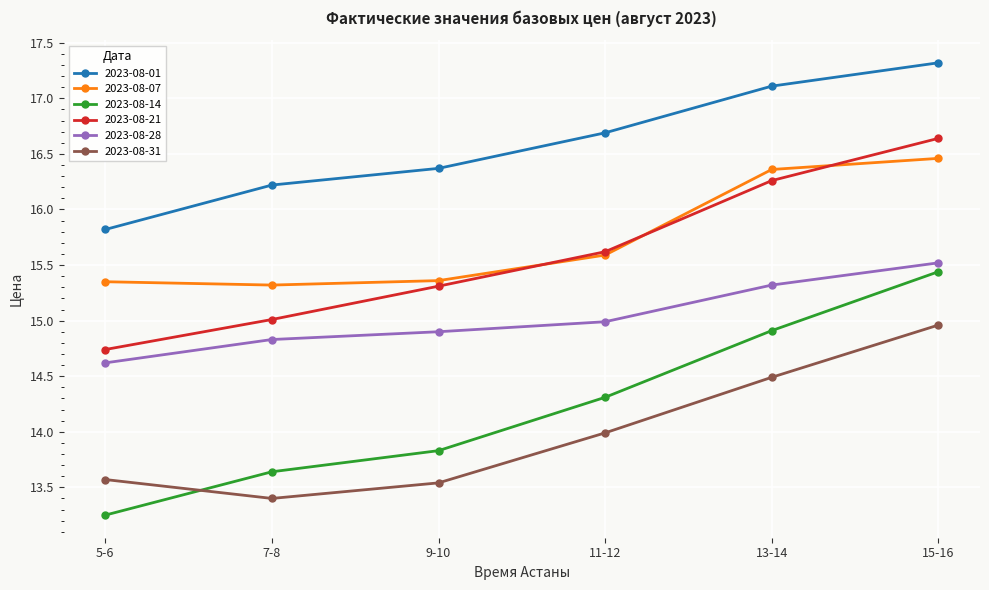

Is the value of 2023-08-31 at 11-12 greater than the value of 2023-08-01 at 7-8?

No